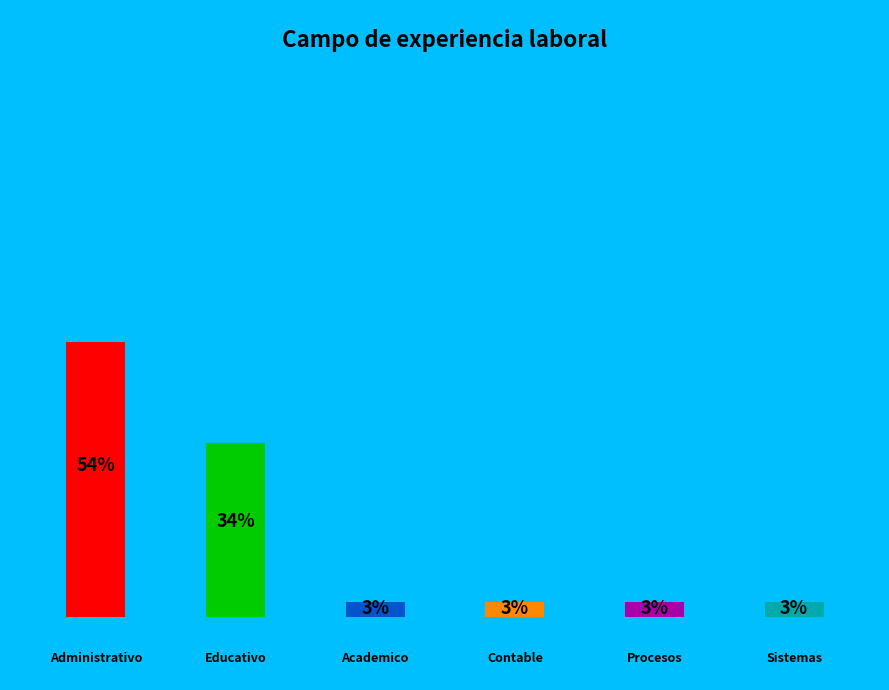

Do Educativo and Contable together represent more than half of the pie?

No